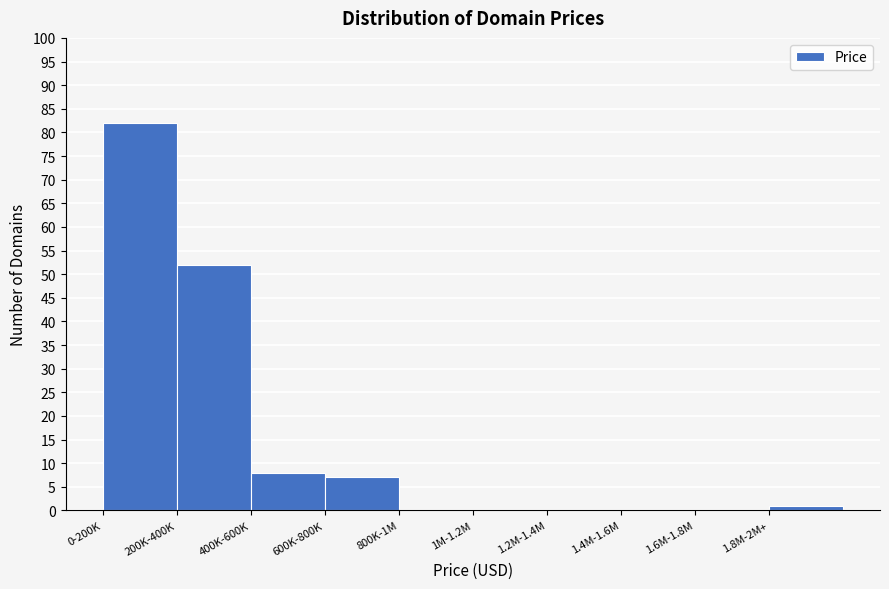

Reading left to right, list all the values displayed in this chart.

0-200K=82	200K-400K=52	400K-600K=8	600K-800K=7	800K-1M=0	1M-1.2M=0	1.2M-1.4M=0	1.4M-1.6M=0	1.6M-1.8M=0	1.8M-2M+=1